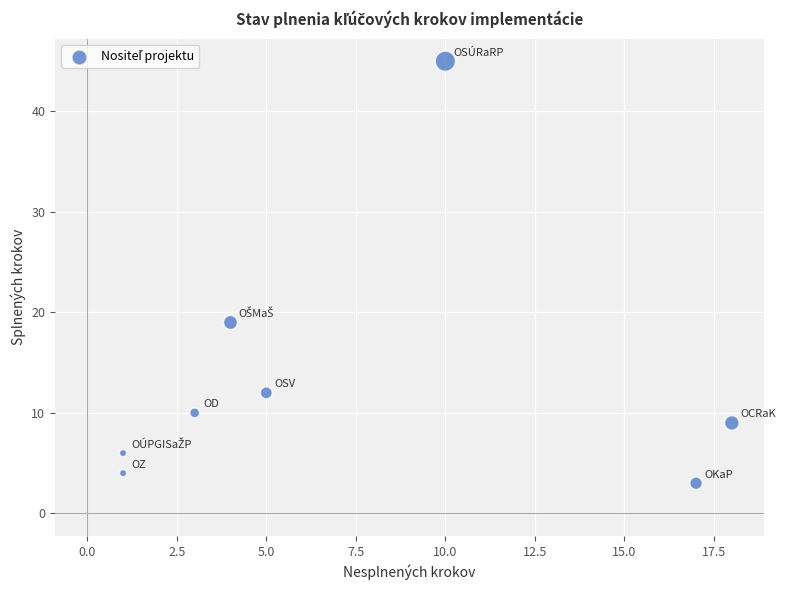

What is the range of Y values (max minus min)?

42